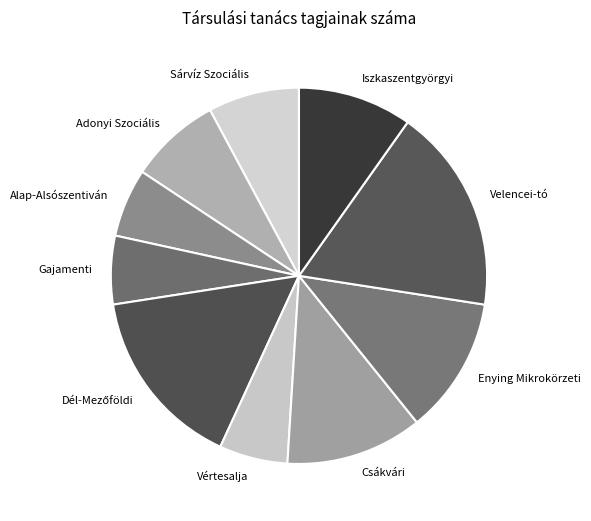

What is the largest slice in the pie chart?

Velencei-tó